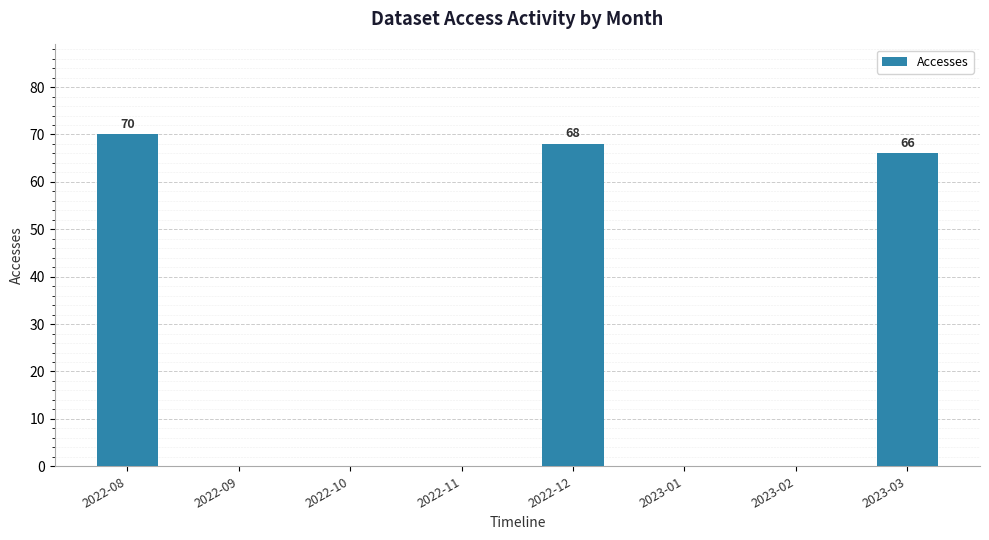

How many distinct data groups are displayed?

1